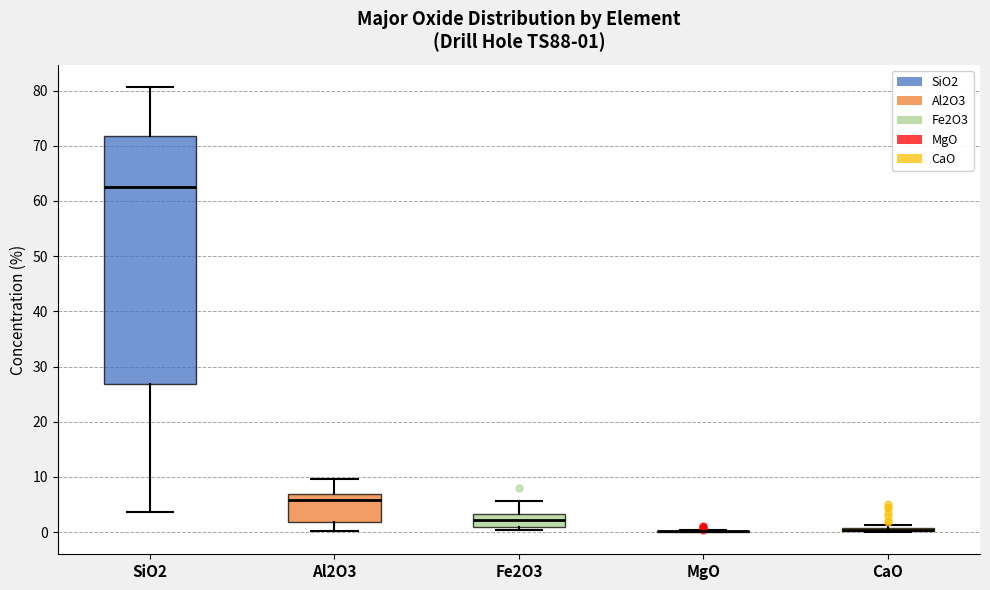

Which box is the tallest, from its lower edge to its upper edge?

SiO2